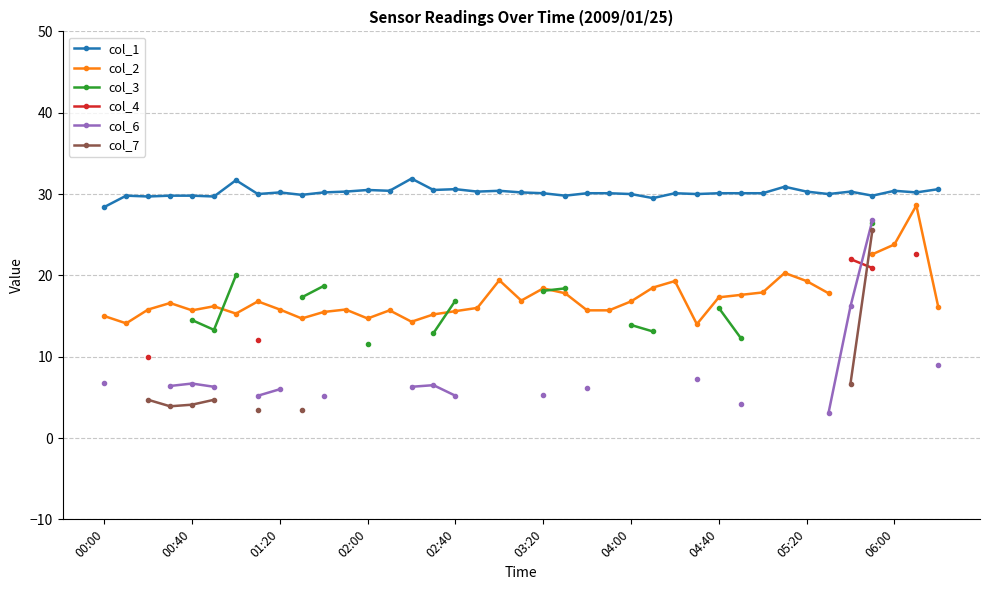

What is the minimum value for col_2?

14.0